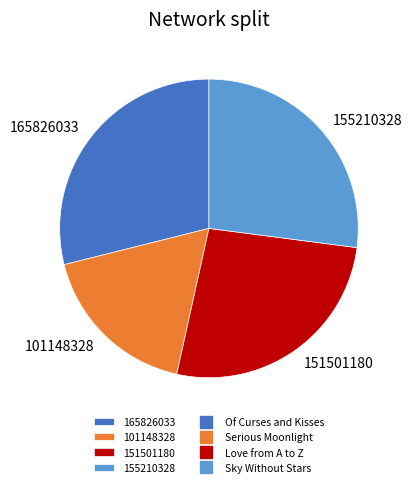

Rank the categories by value from highest to lowest.

165826033, 155210328, 151501180, 101148328